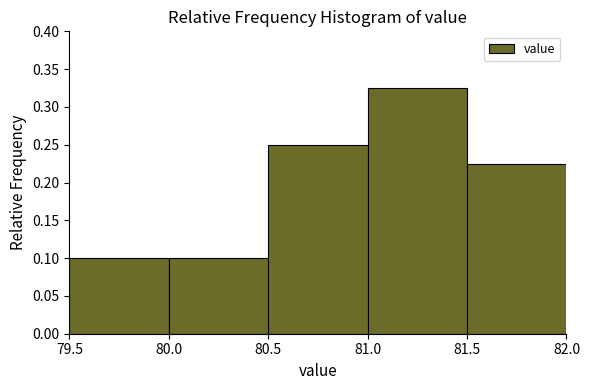

Over which range of the x-axis is the bar tallest?

81.0 to 81.5